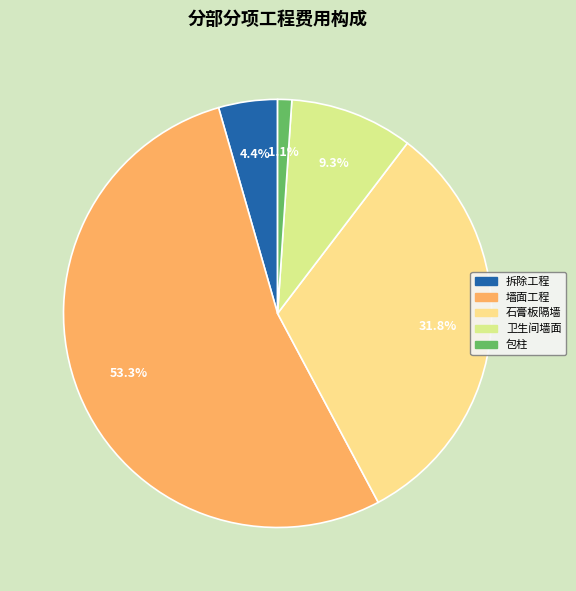

Count the number of slices in the pie.

5